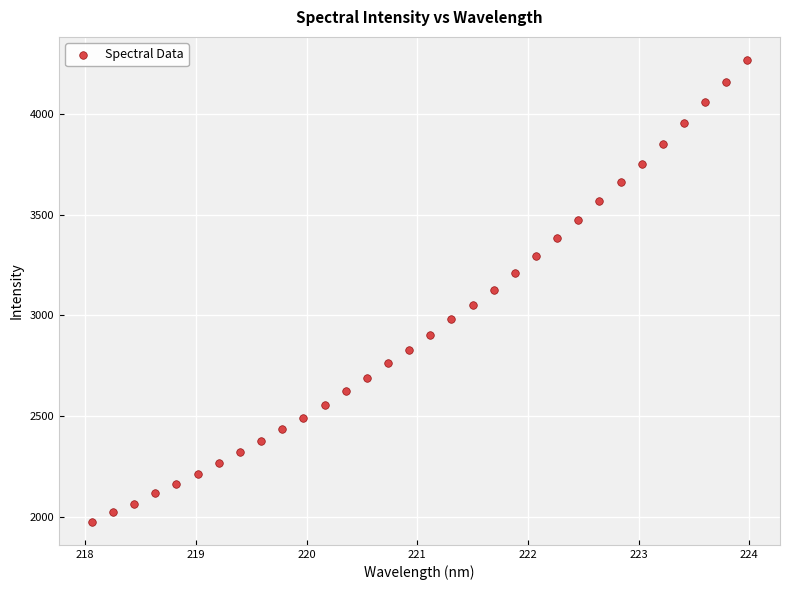

What is the range of Y values (max minus min)?

2292.0